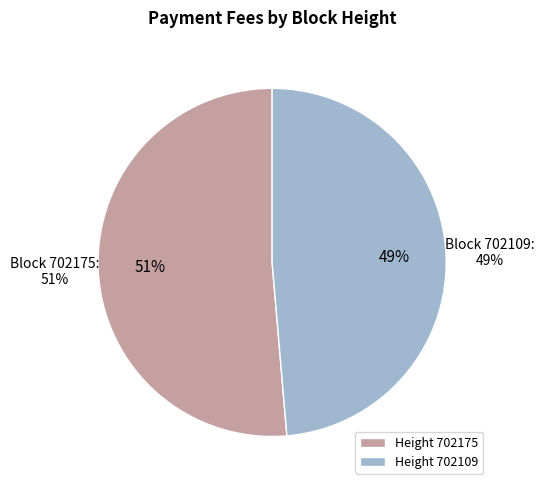

Between 702109 and 702175, which is larger?

702175